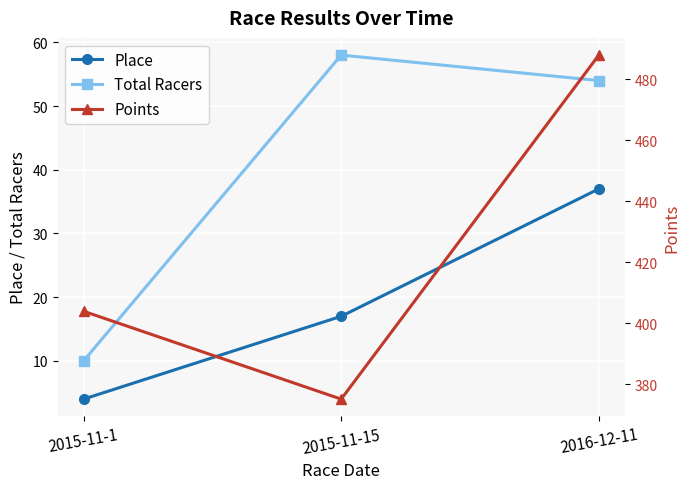

Which series has the largest total across all categories?

Points